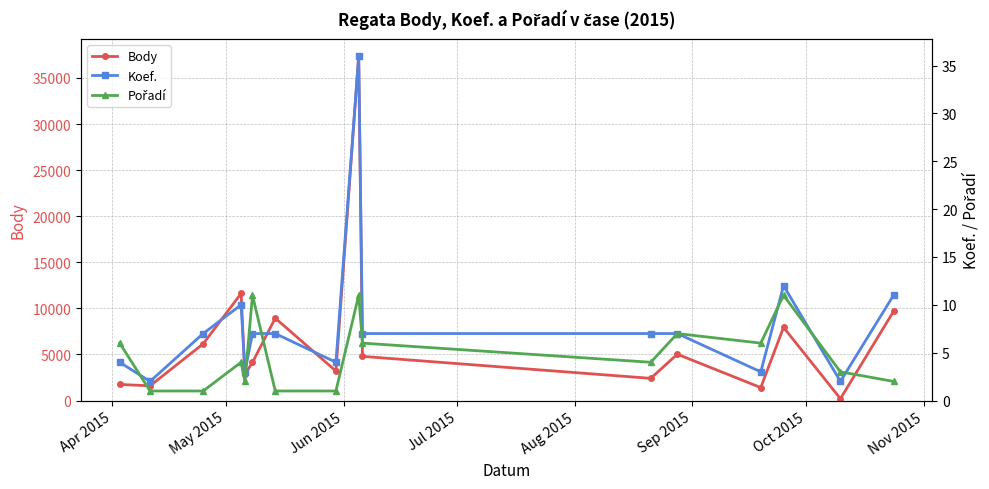

True or false: Body has more than 2 points higher than both neighbors.

True